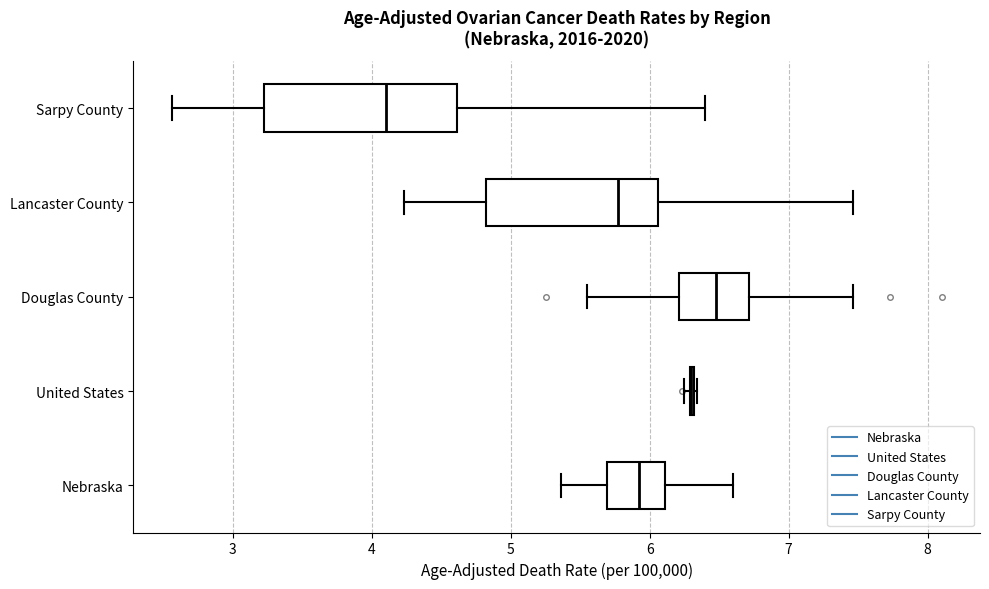

Comparing the boxes themselves (not the whiskers), which one is the widest?

Sarpy County